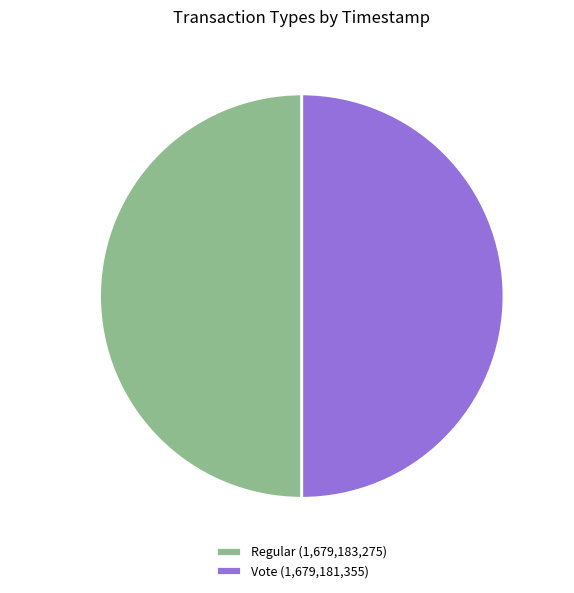

Is the sum of Vote and Regular greater than half?

Yes